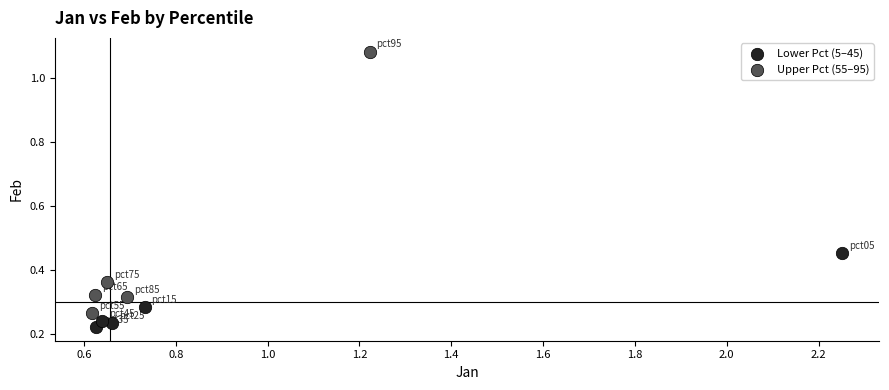

Which series has the widest spread of Y values?

Upper Pct (55–95)